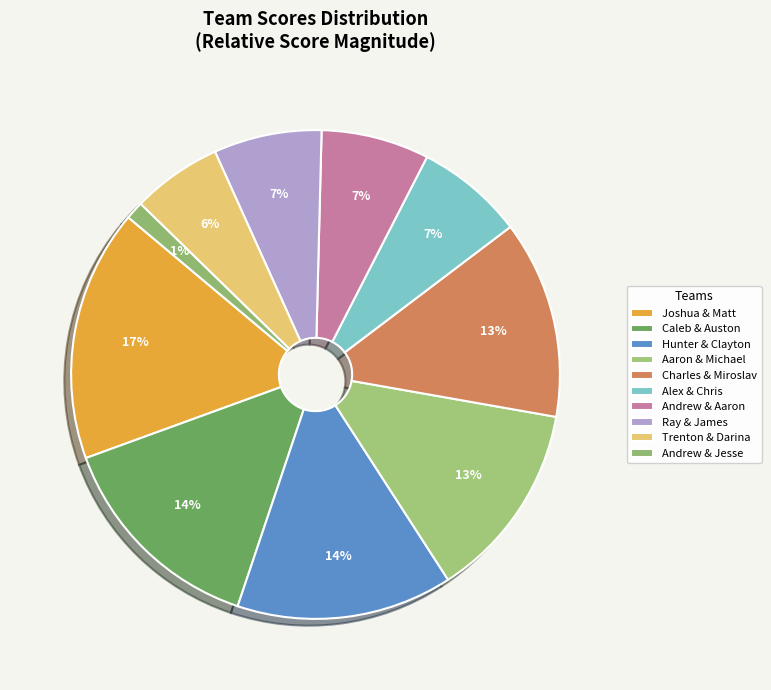

How many segments does this pie chart have?

10